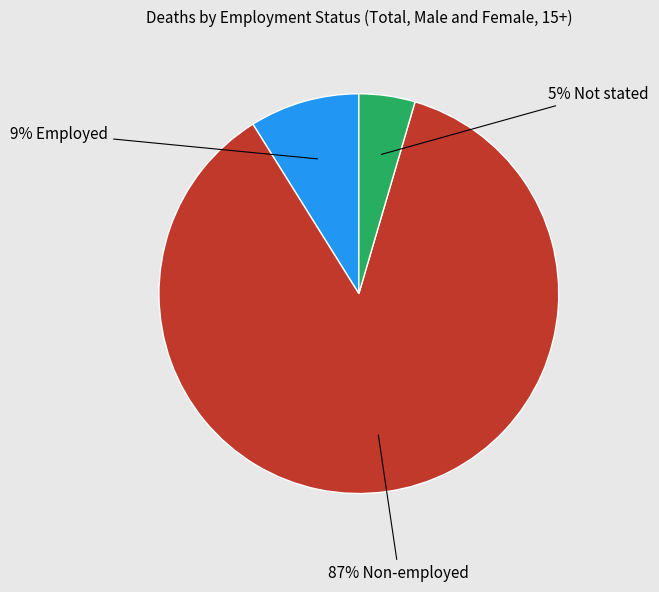

Is there a majority slice in this chart?

Yes